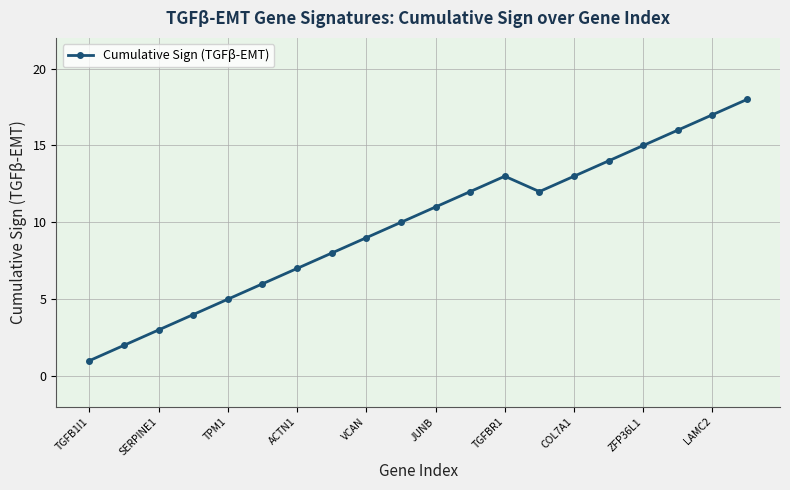

Reading left to right, transcribe all the data shown in this chart.

1	2	3	4	5	6	7	8	9	10	11	12	13	12	13	14	15	16	17	18